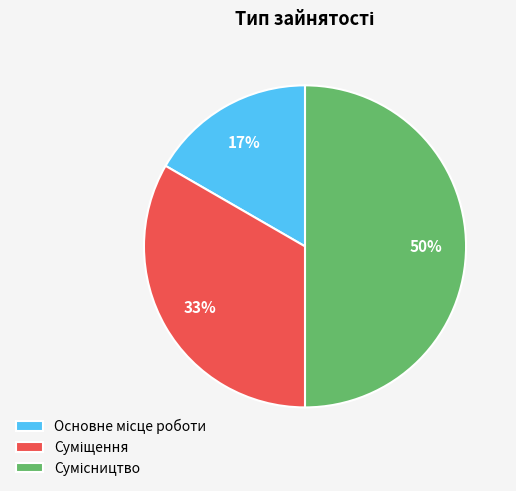

To the nearest percent, what is the difference between the largest and smallest slice percentages?

33%